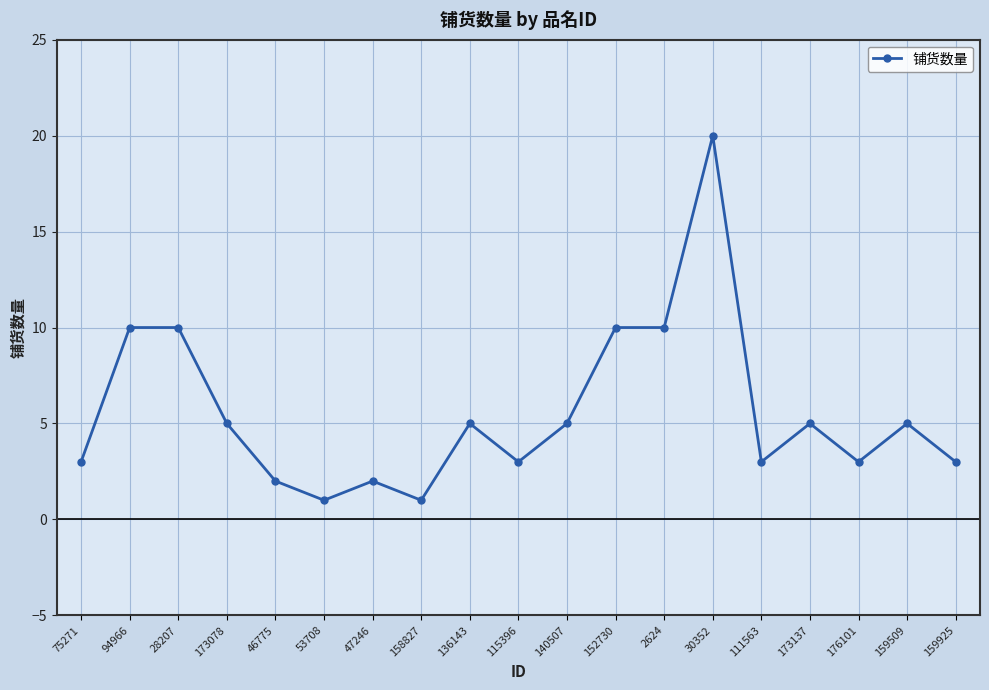

What is the difference between the maximum and second lowest values?

19